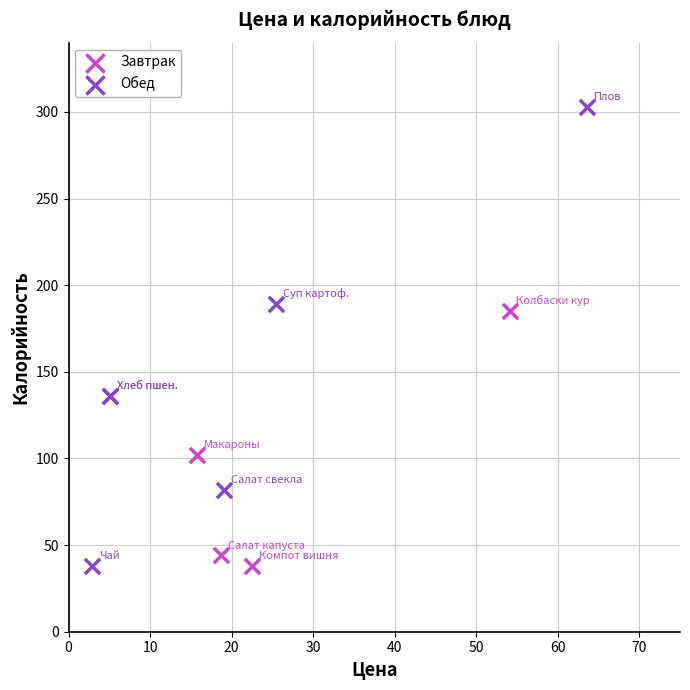

What are all the series names shown in the legend?

Завтрак, Обед